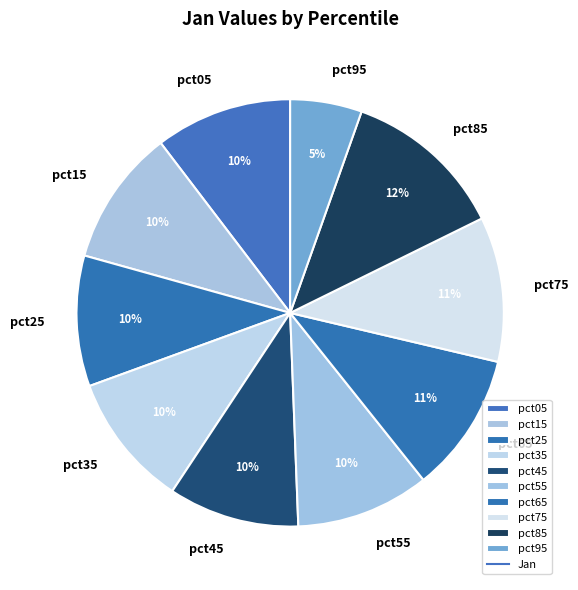

What is the smallest slice in the pie chart?

pct95